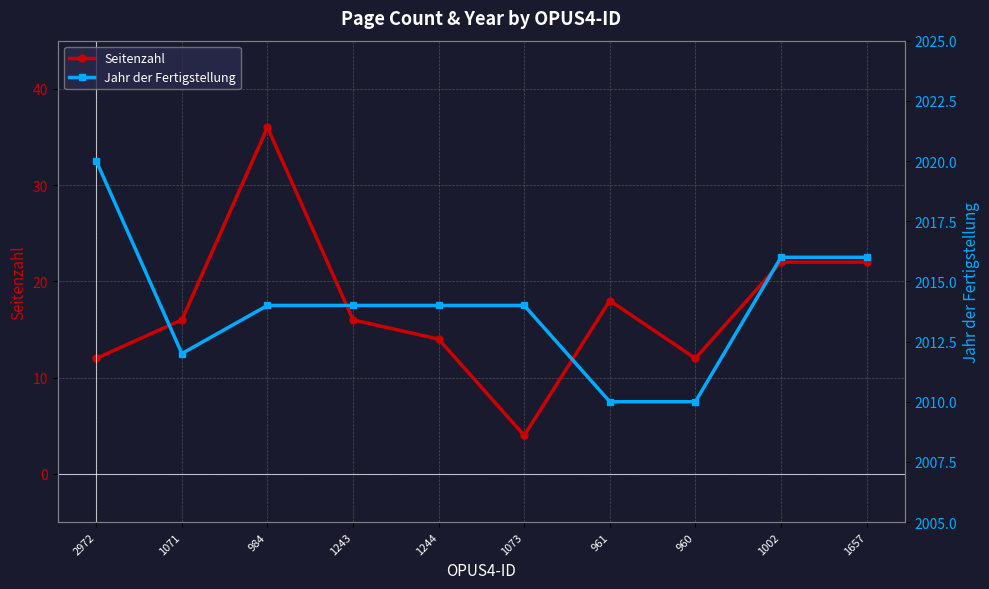

Count the number of data series in this chart.

2